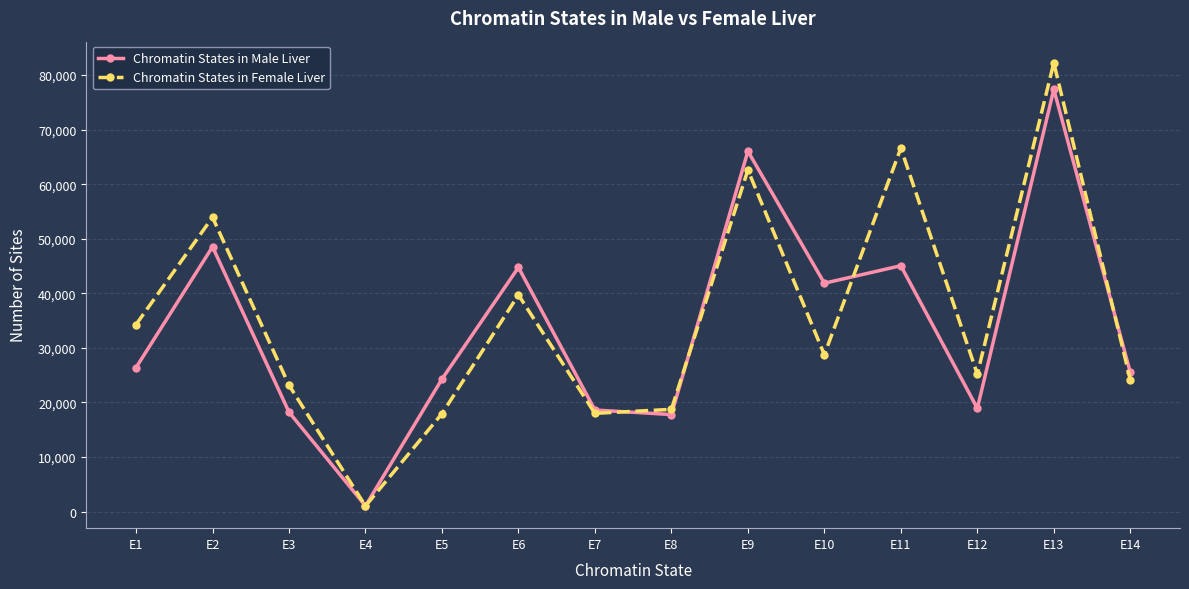

Which series has the largest total across all categories?

Chromatin States in Female Liver